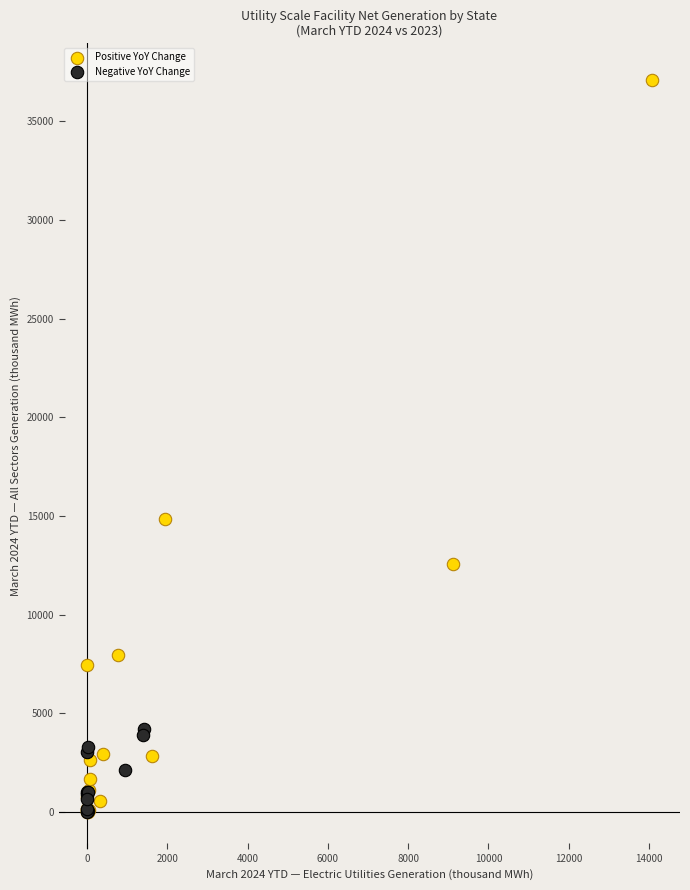

Which series has the widest spread of Y values?

Positive YoY Change